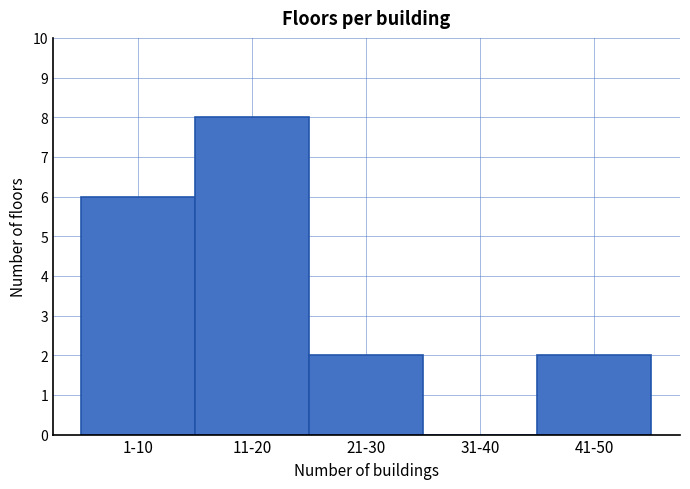

Reading left to right, extract all data points from this chart.

1-10=6	11-20=8	21-30=2	31-40=0	41-50=2